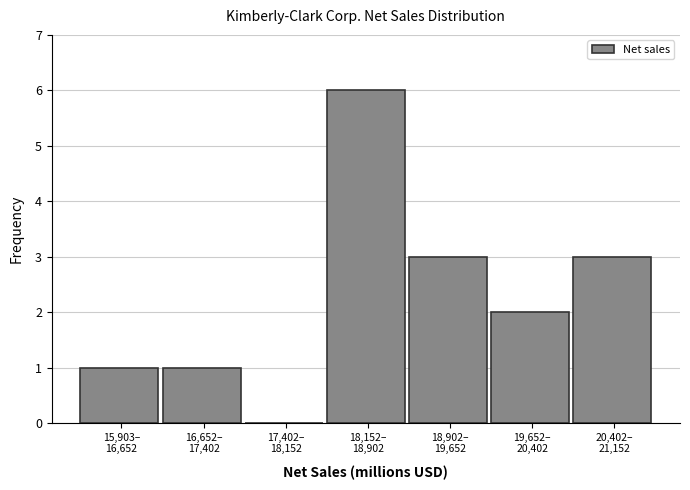

What is the maximum value shown in the chart?

6